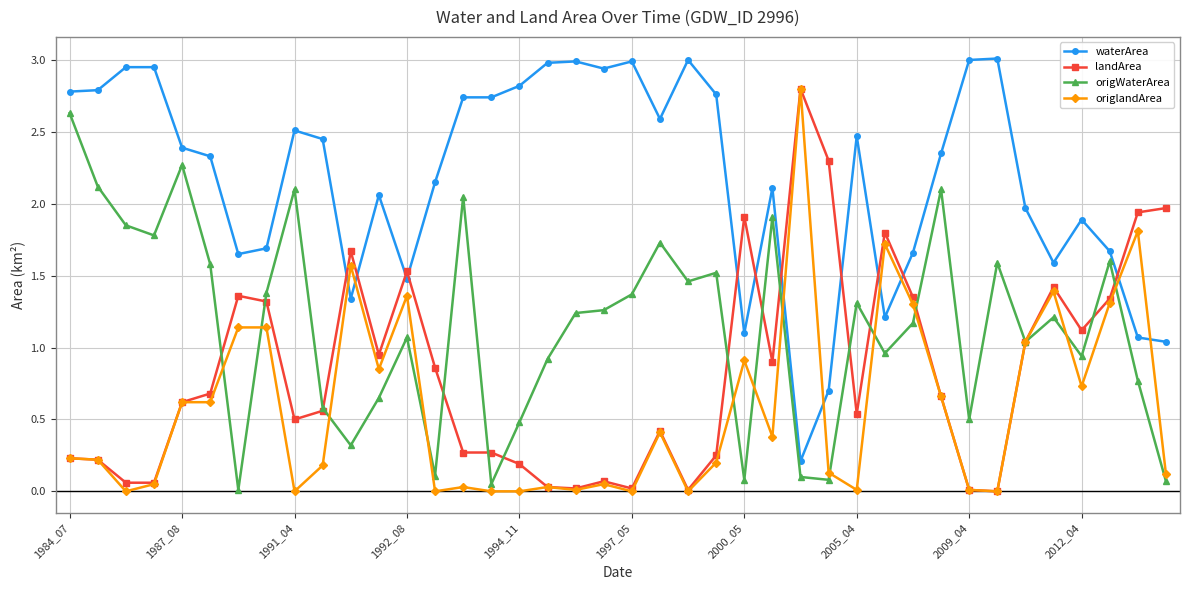

Does the chart have visible grid lines?

Yes